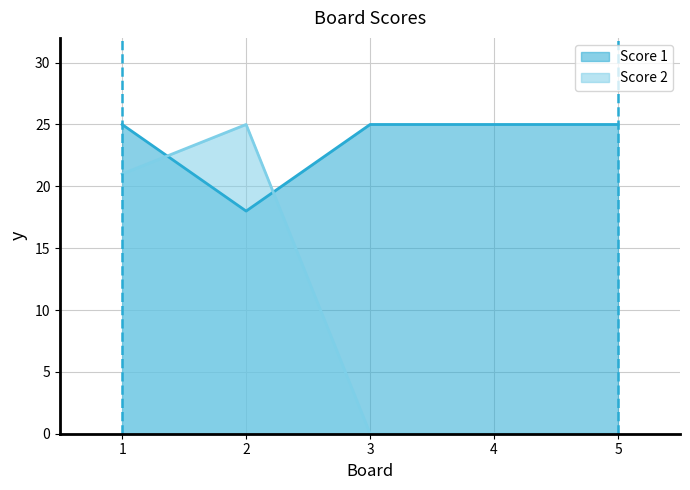

What is the value of the Score 1 point at the 2nd from the left?

18